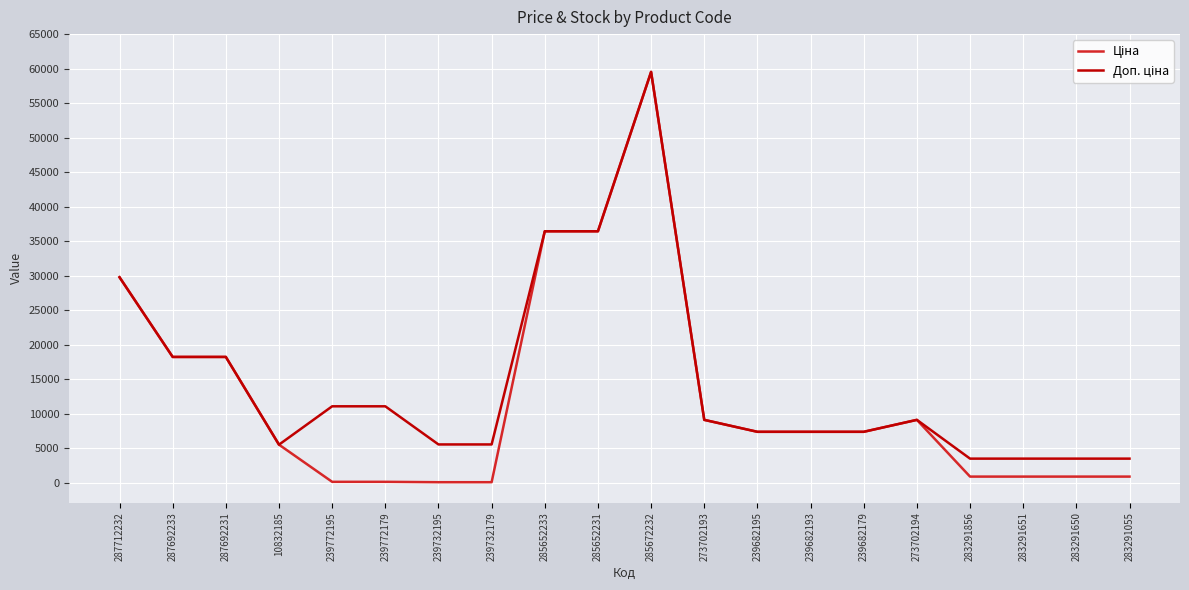

What is the total value across all series at 273702193?

18184.0